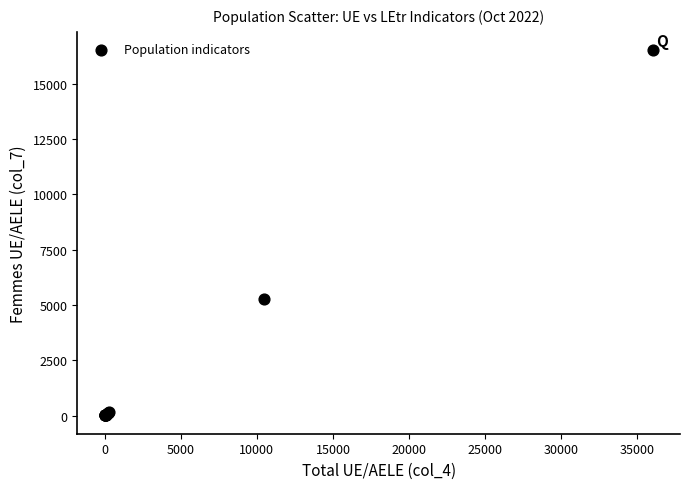

What Y value in the scatter plot is closest to 8261?

5269